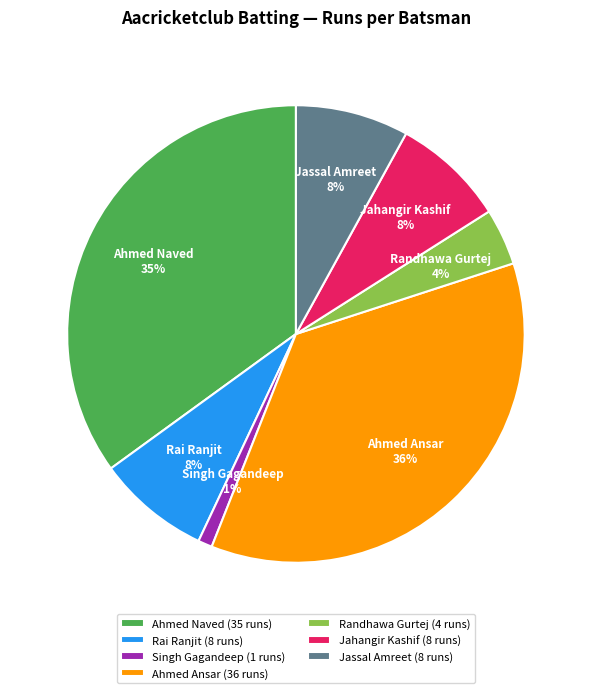

True or false: Ahmed Naved accounts for 26% of the total.

False